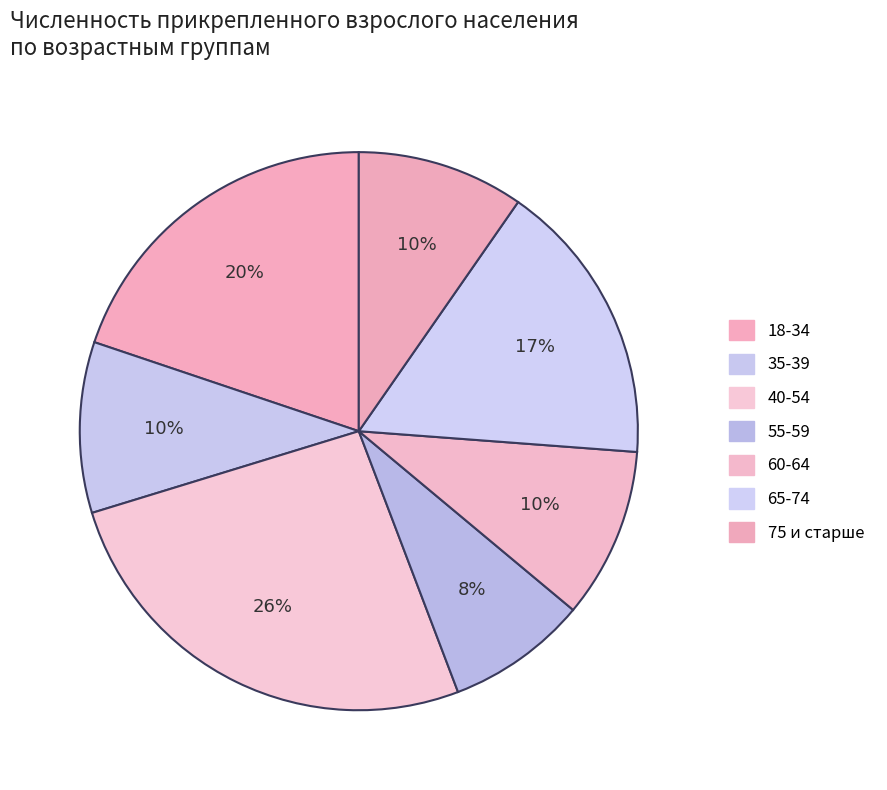

Which has a higher value, 60-64 or 40-54?

40-54